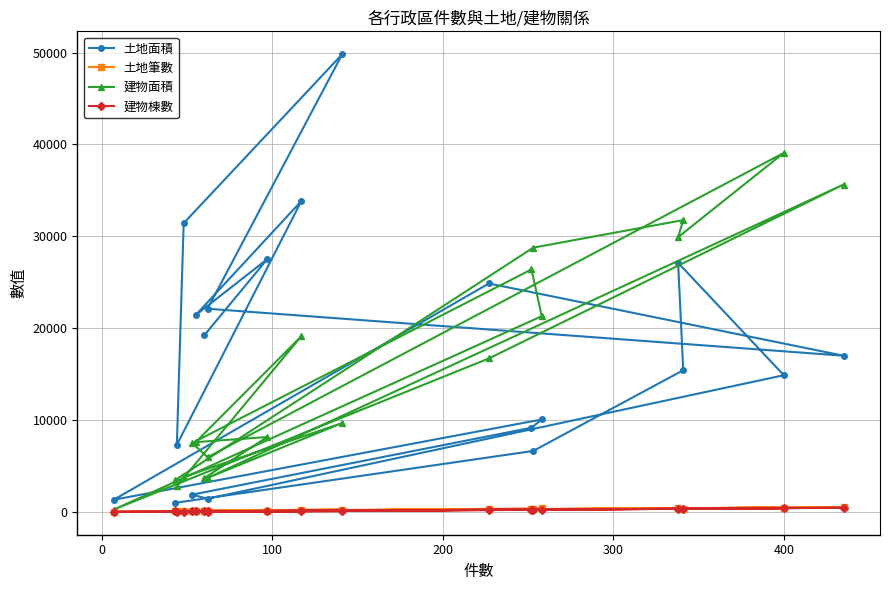

True or false: 土地面積 and 建物棟數 intersect in this chart.

False